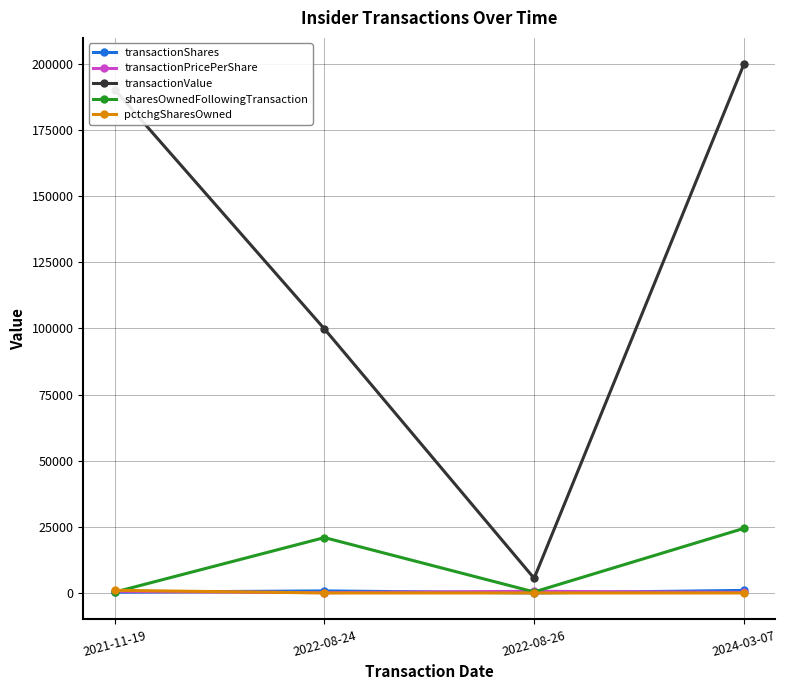

What position from the right is 2024-03-07?

1